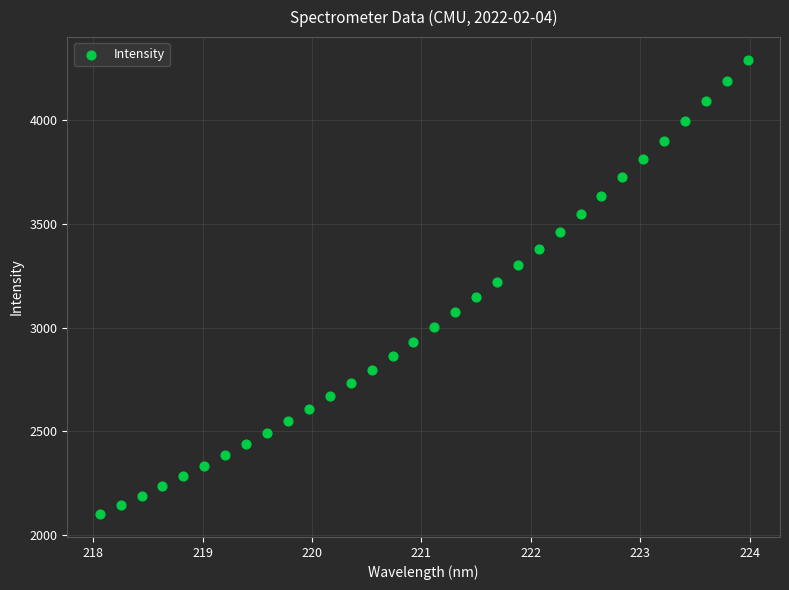

What is the range of X values (max minus min)?

5.9